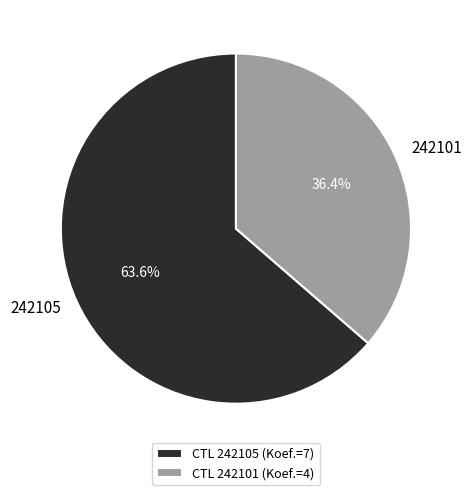

True or false: 242101 accounts for 36% of the total.

True